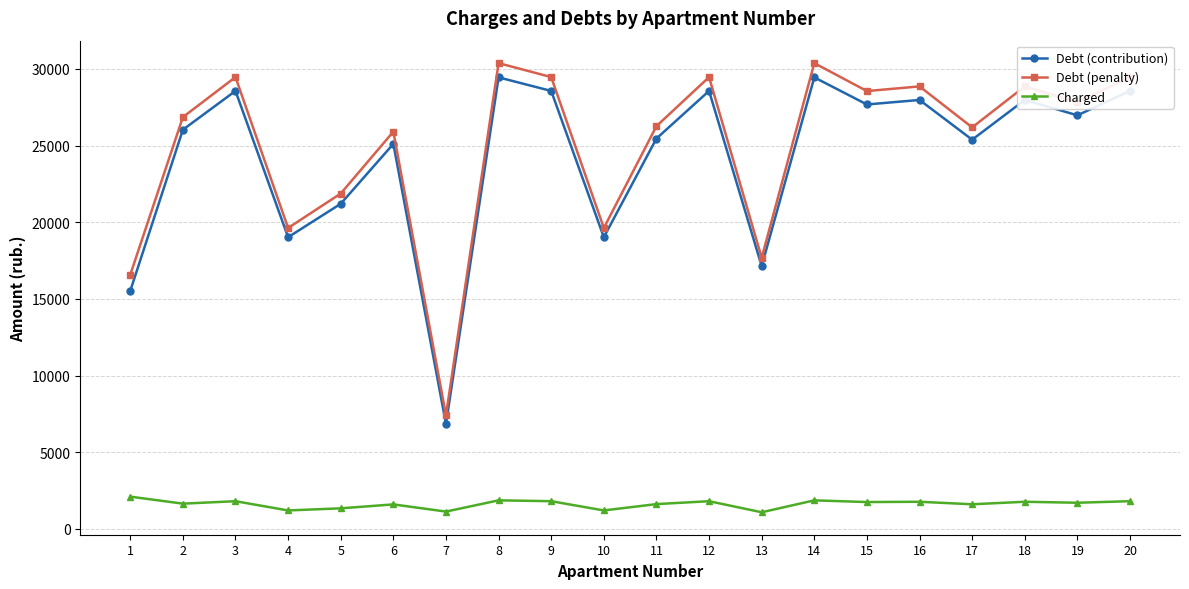

Is the value of Debt (contribution) at 11 greater than the value of Debt (penalty) at 5?

Yes